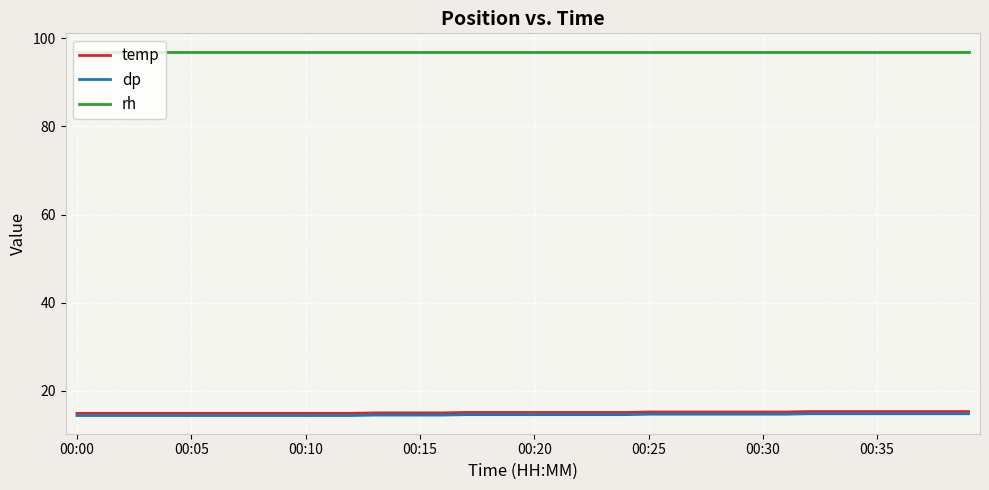

What is the maximum value for rh?

97.0